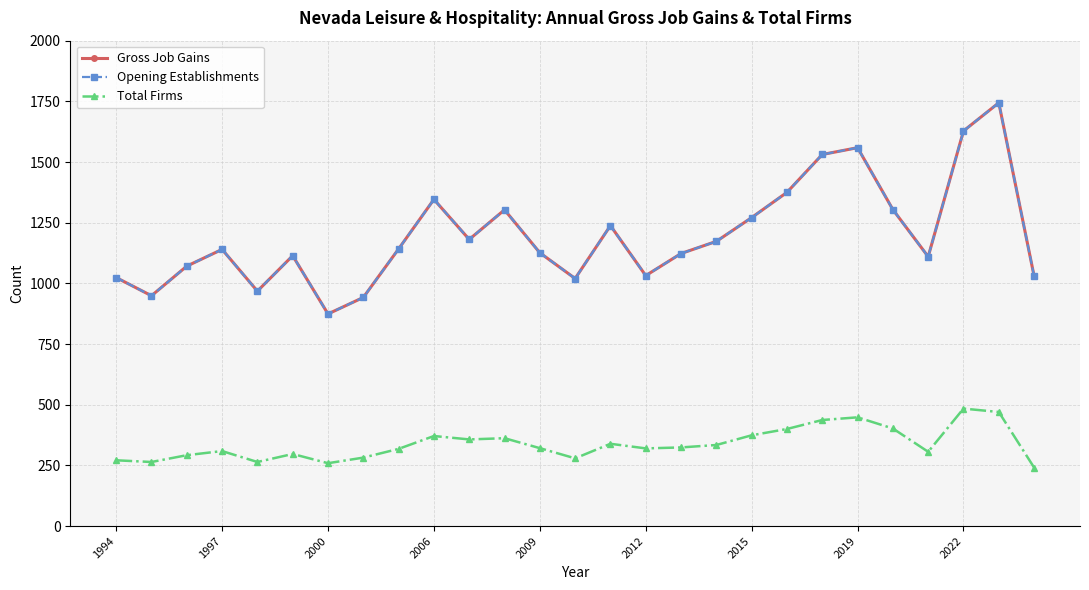

In Opening Establishments, how many points are higher than both neighbors (excluding endpoints)?

7